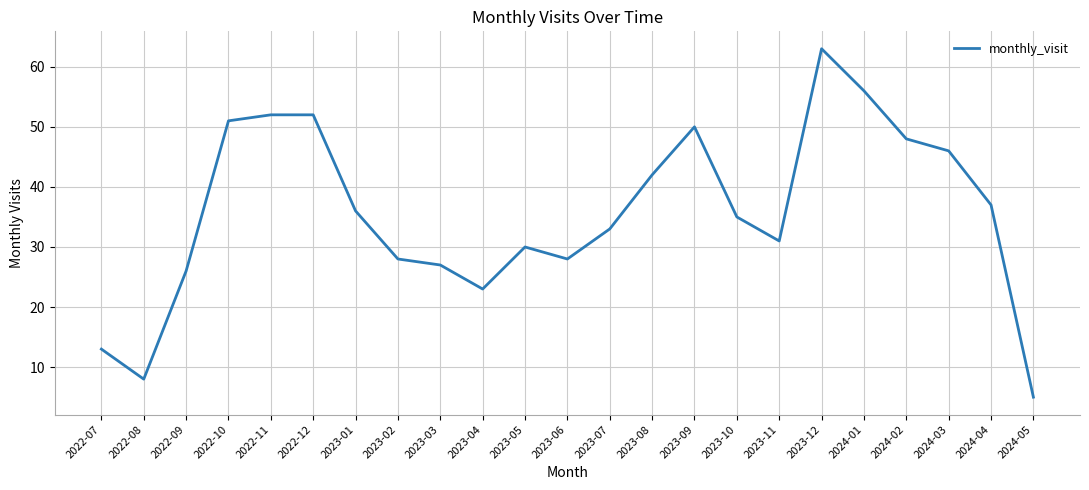

Count the number of data series in this chart.

1